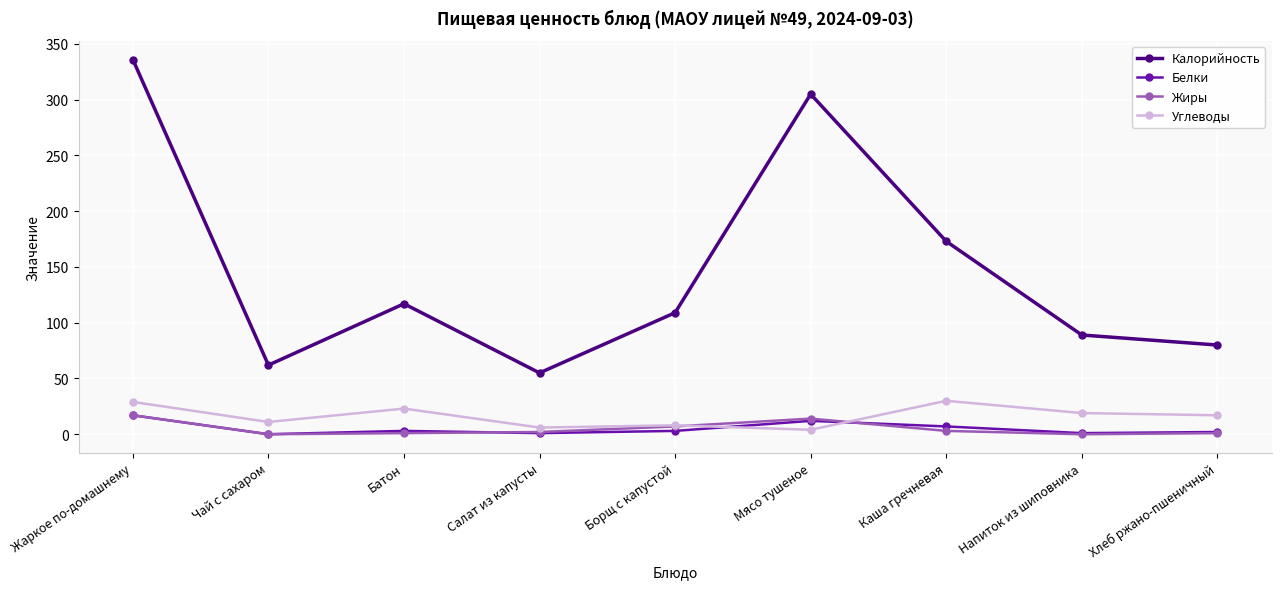

Which series has the largest total across all categories?

Калорийность